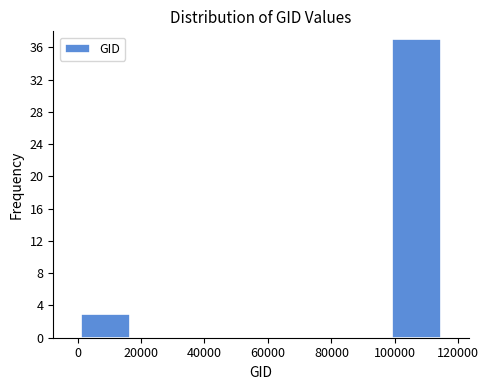

Which range on the x-axis has the tallest bar?

98000 to 116000